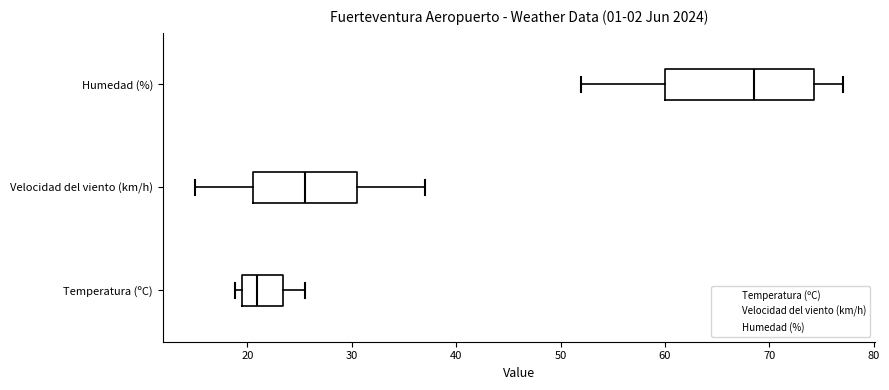

Reading bottom to top, transcribe this box plot: for each box, give where its median line is, the range the box spans, and where its two whiskers end, as read against the x-axis. The values are not printed on the chart, so give them approximately, as read against the axis.

Temperatura (ºC): median 21, box 19 to 23, whiskers 19 (just left of the box's left edge) to 26
Velocidad del viento (km/h): median 26, box 21 to 31, whiskers 15 to 37
Humedad (%): median 69, box 60 to 74, whiskers 52 to 77